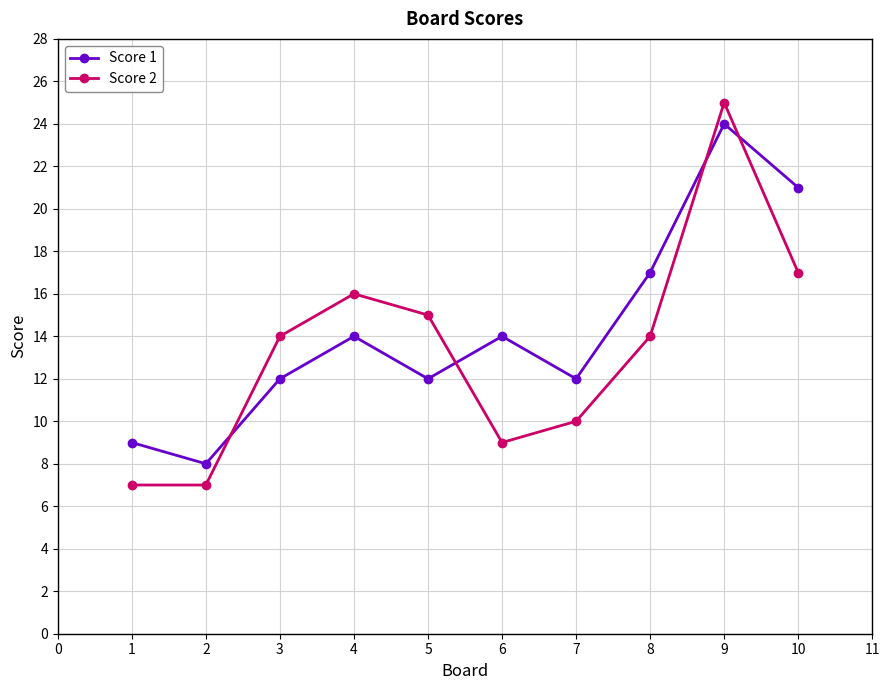

Is it true that Score 2 equals 41 at 8?

False